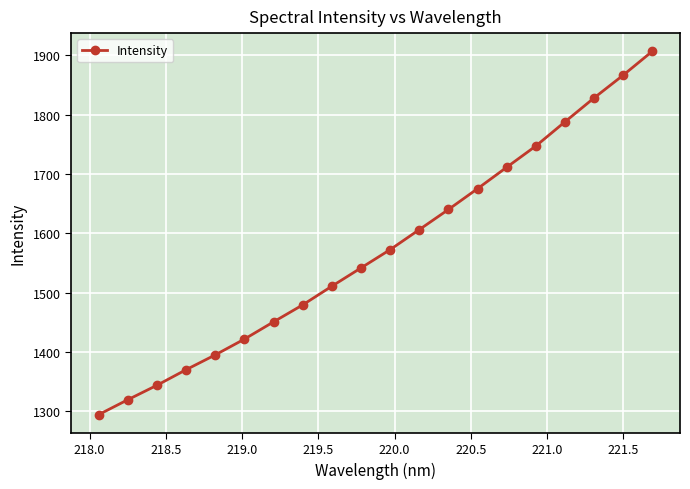

What is the value of the 3rd point from the left?

1343.9